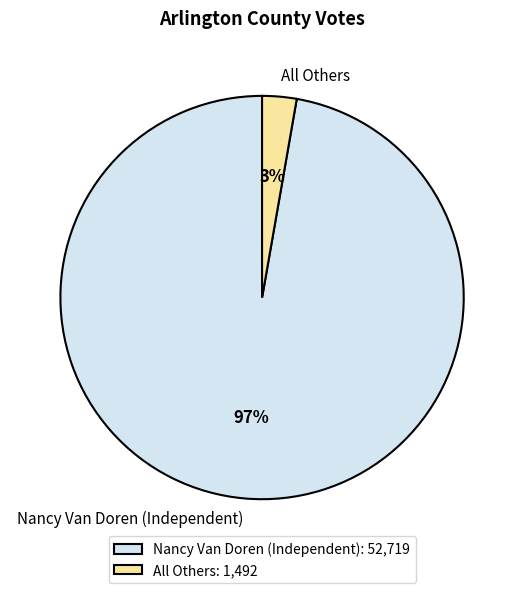

Which slice is the largest?

Nancy Van Doren (Independent)